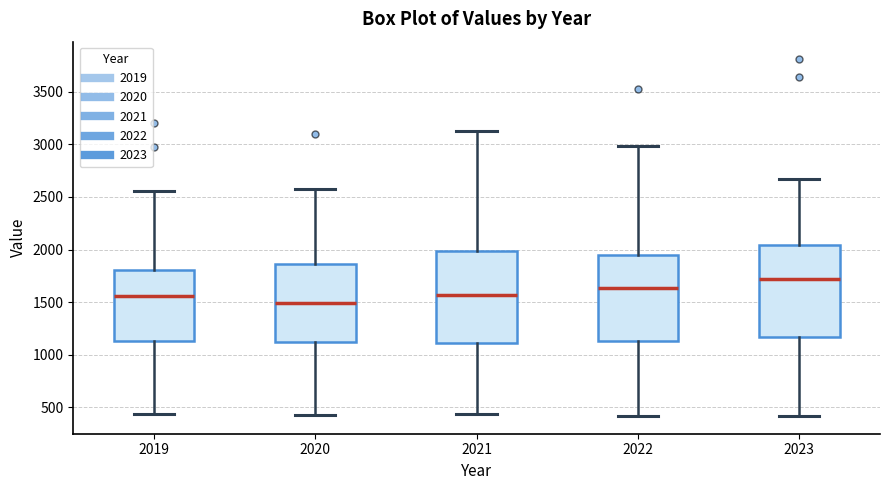

Reading left to right, read every box against the y-axis: the position of its median line, the range the box covers, and the ends of its whiskers. The values are not printed on the chart, so give them approximately, as read against the axis.

2019: median 1550, box 1150 to 1800, whiskers 450 to 2550
2020: median 1500, box 1100 to 1850, whiskers 450 to 2550
2021: median 1550, box 1100 to 2000, whiskers 450 to 3150
2022: median 1650, box 1150 to 1950, whiskers 400 to 3000
2023: median 1700, box 1150 to 2050, whiskers 400 to 2650